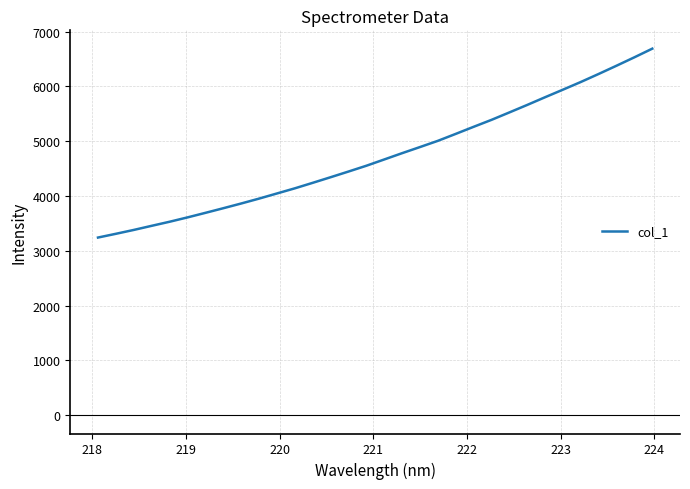

What is the difference between the second highest and minimum values?

3289.1